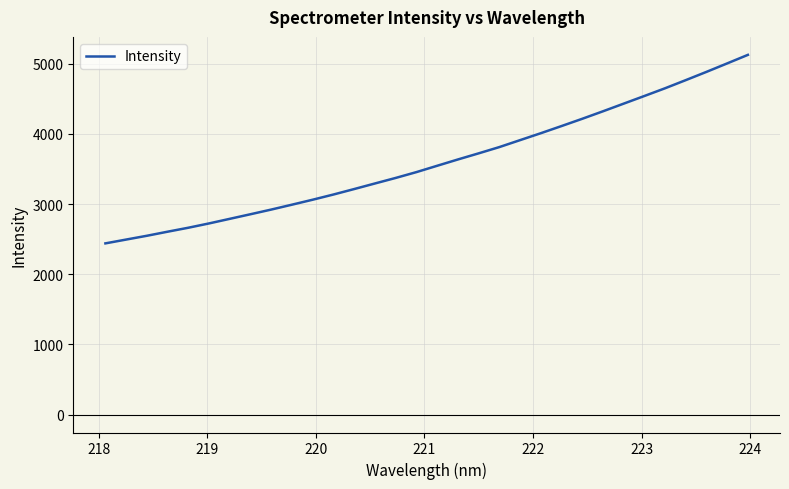

What is the smallest value displayed?

2439.8